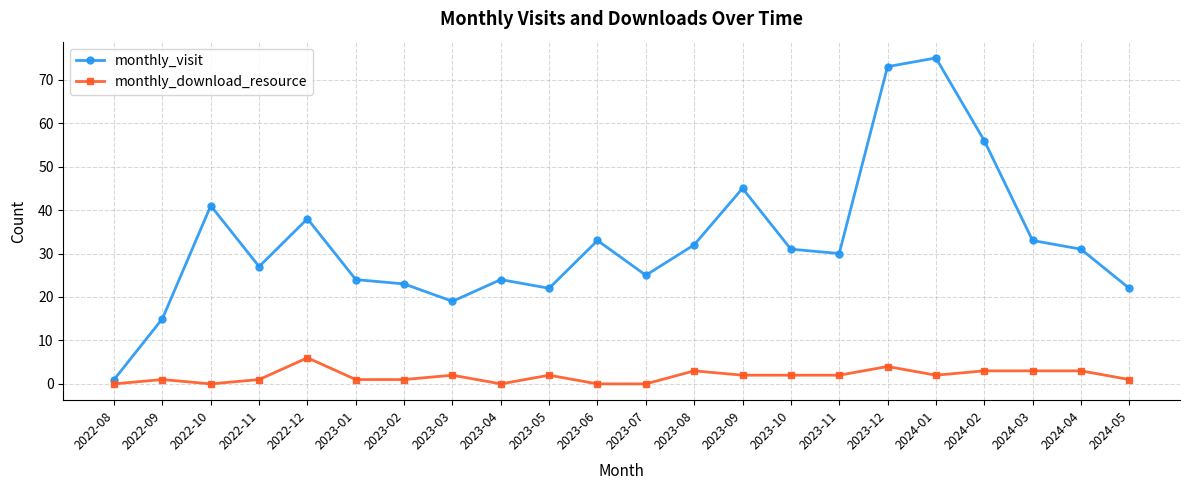

What is the highest value of the monthly_visit series?

75